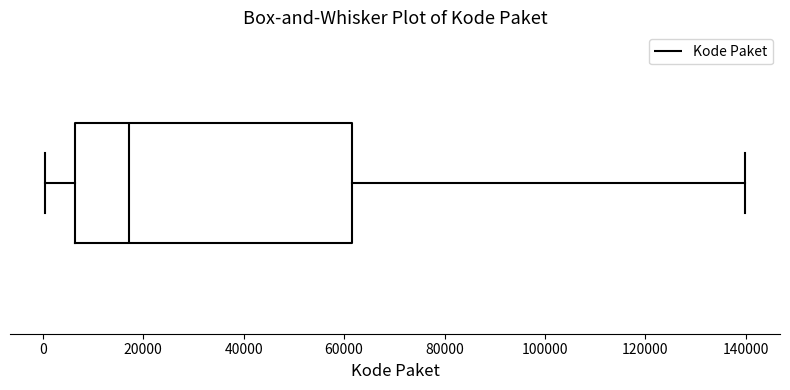

Where is the right edge of the box on the x-axis? The values are not printed on the chart, so give them approximately, as read against the axis.

62000